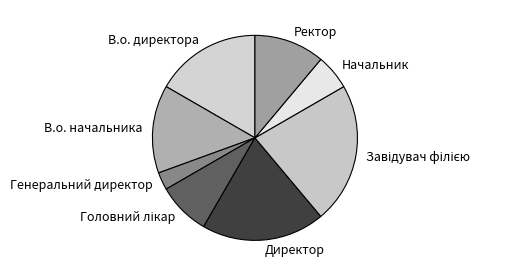

What is the smallest slice in the pie chart?

Генеральний директор